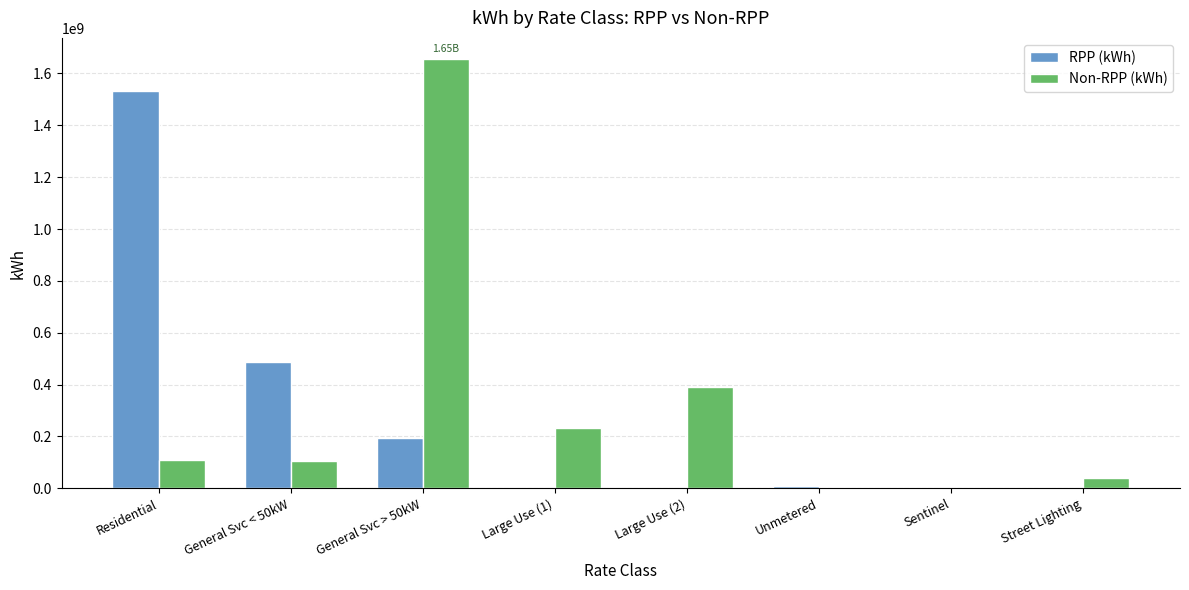

Which series changed the most between General Svc < 50kW and Street Lighting?

RPP (kWh)